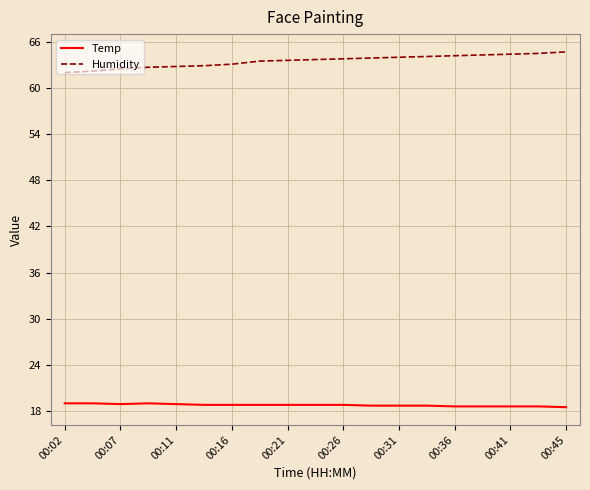

What is the lowest value of the Temp series?

18.5